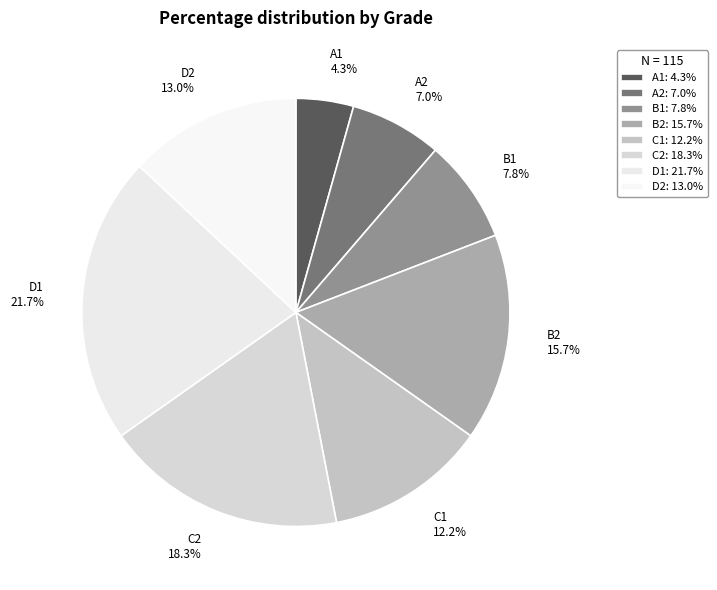

The D1 slice represents 22% of the pie. True or false?

True